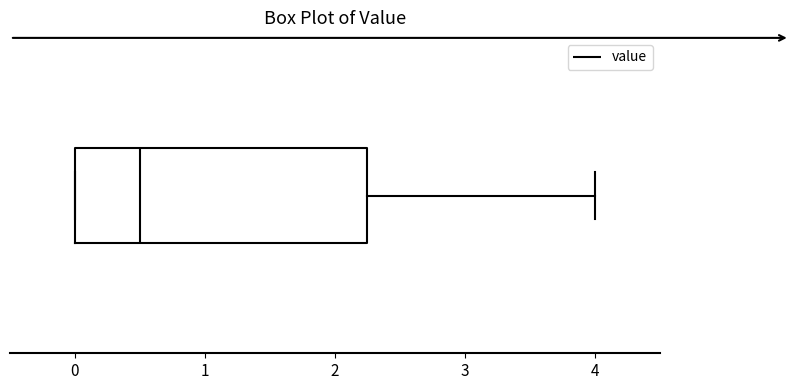

Read this box plot against the x-axis: the position of the median line, the range covered by the box, and the ends of both whiskers. The values are not printed on the chart, so give them approximately, as read against the axis.

median 0.5, box 0.0 to 2.3, whiskers 0.0 to 4.0